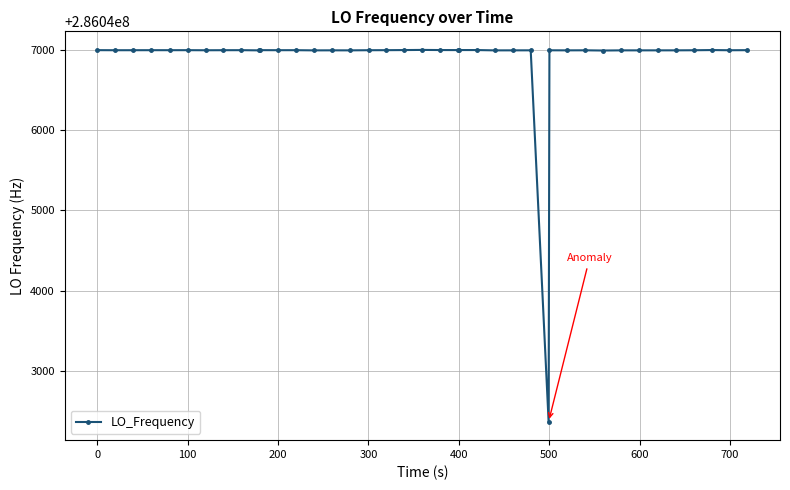

True or false: the data has more than 2 interior local peaks.

True